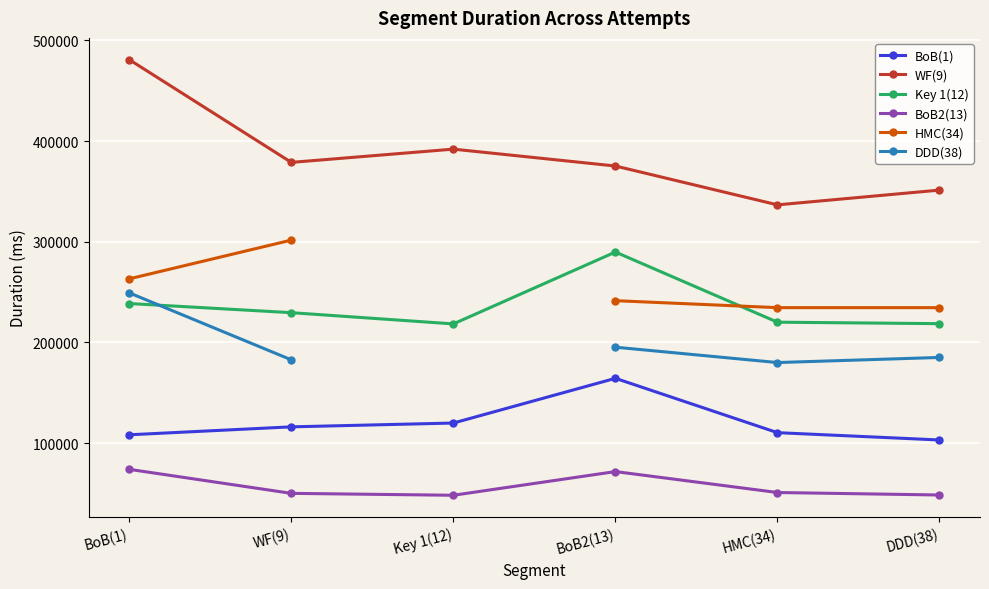

At which label is WF(9) closest to 408775?

Key 1(12)